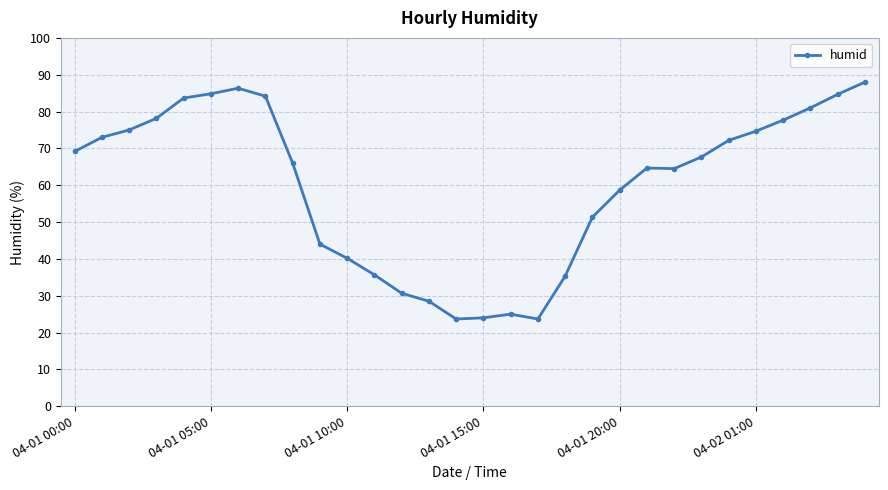

True or false: the data has more than 1 interior local peaks.

True